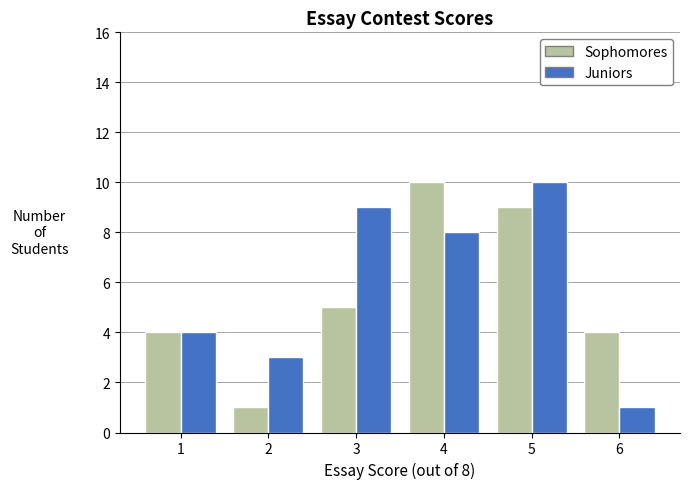

Rank the categories by Juniors value from lowest to highest.

6, 2, 1, 4, 3, 5